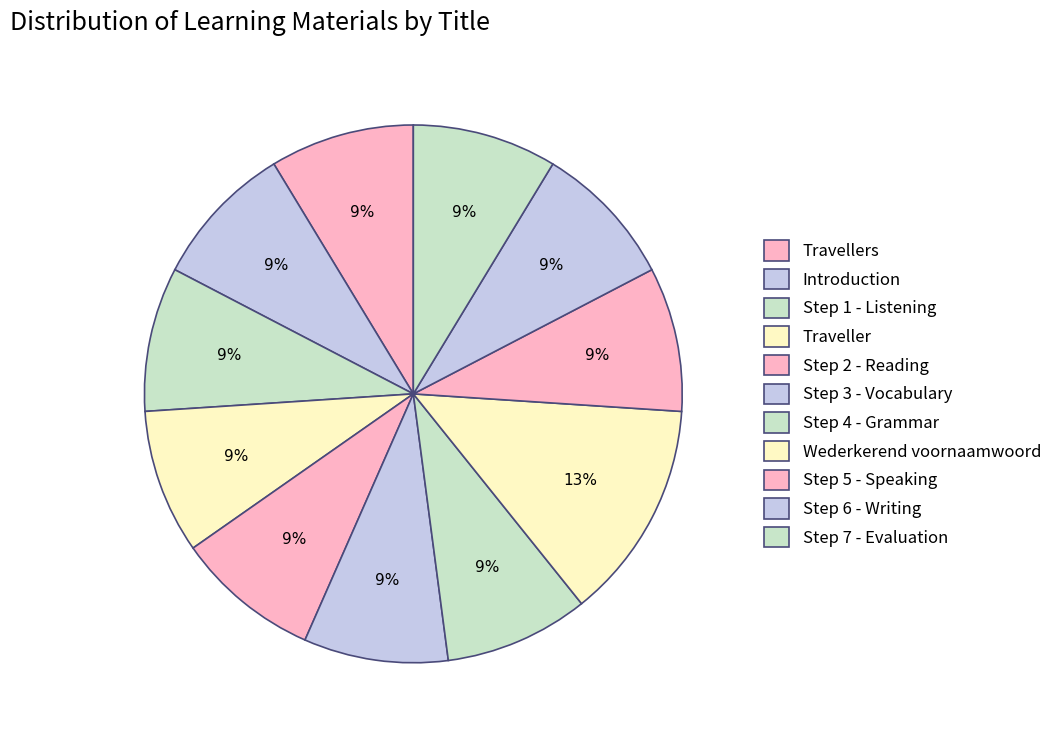

Approximately how many times larger is the value at Step 2 - Reading compared to Step 3 - Vocabulary?

1.0